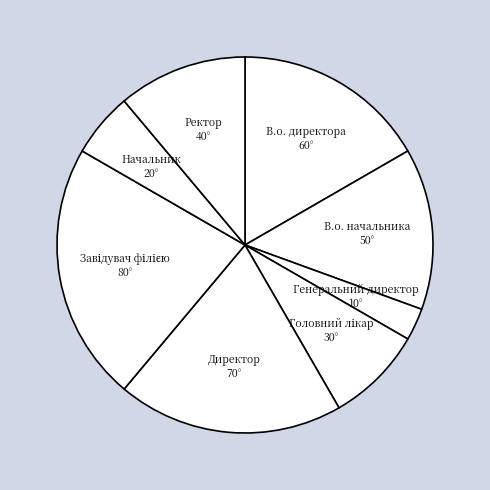

Which slice is the smallest?

Генеральний директор